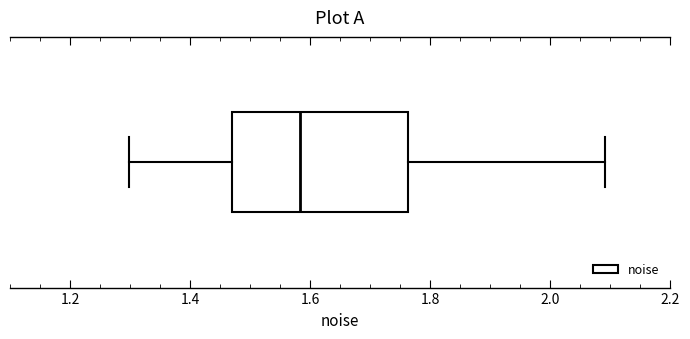

Read this box plot against the x-axis: the position of the median line, the range covered by the box, and the ends of both whiskers. The values are not printed on the chart, so give them approximately, as read against the axis.

median 1.58, box 1.46 to 1.76, whiskers 1.30 to 2.10